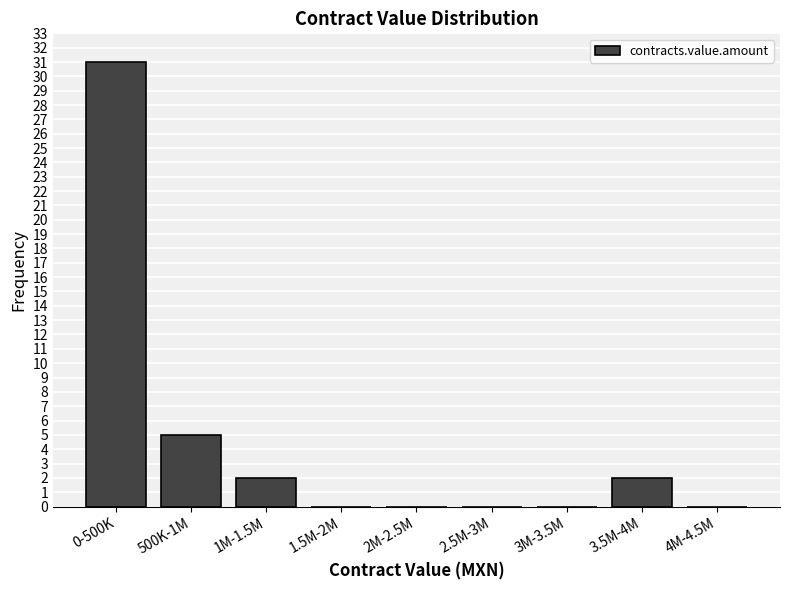

Reading right to left, what are all the values shown in this chart?

4M-4.5M=0	3.5M-4M=2	3M-3.5M=0	2.5M-3M=0	2M-2.5M=0	1.5M-2M=0	1M-1.5M=2	500K-1M=5	0-500K=31